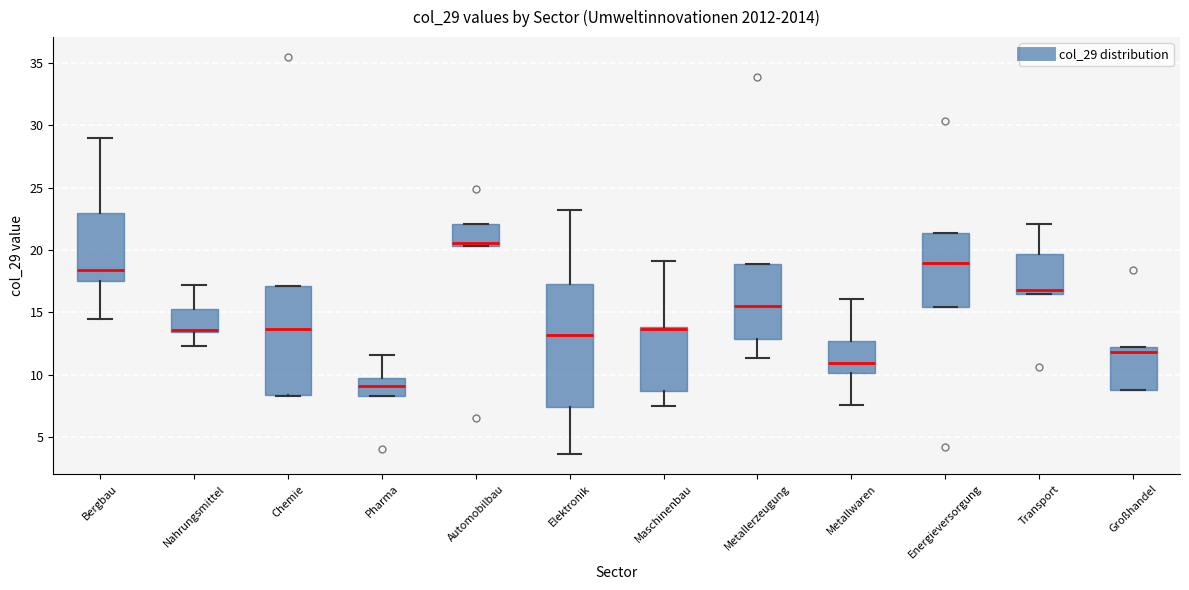

Which box is the tallest, from its lower edge to its upper edge?

Elektronik